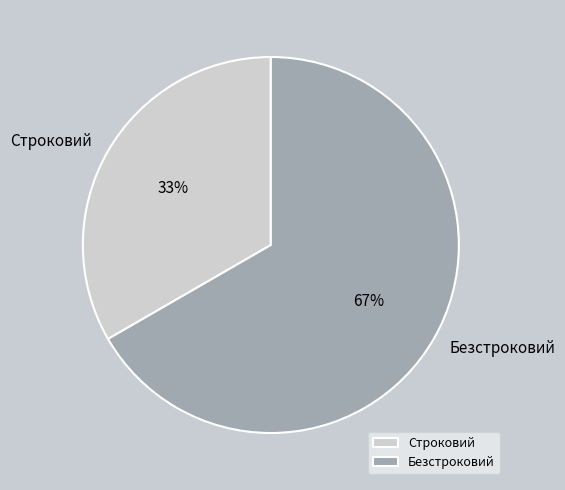

How many slices are in this pie chart?

2